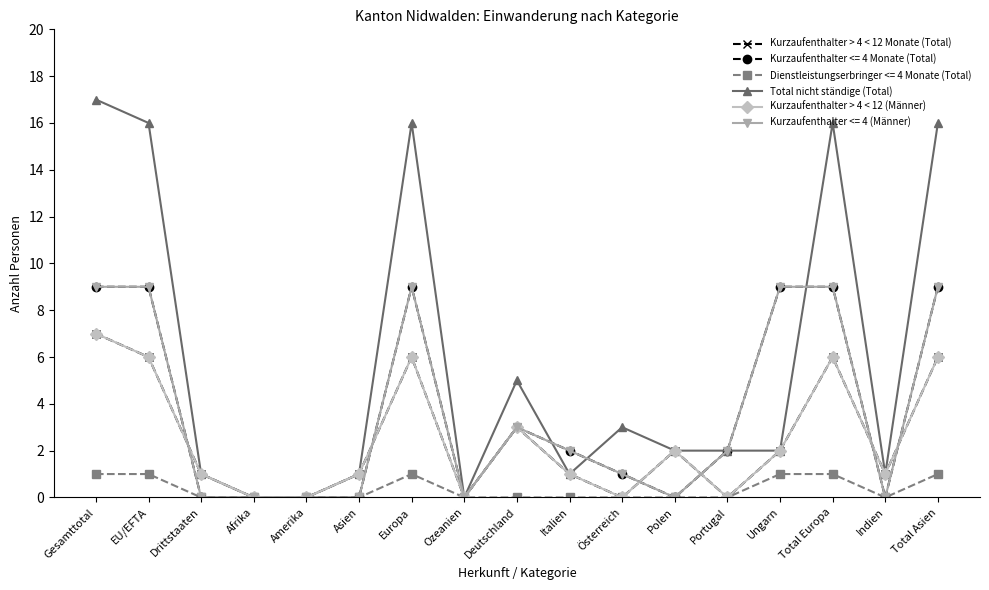

Is this an area chart (filled region under the line)?

No